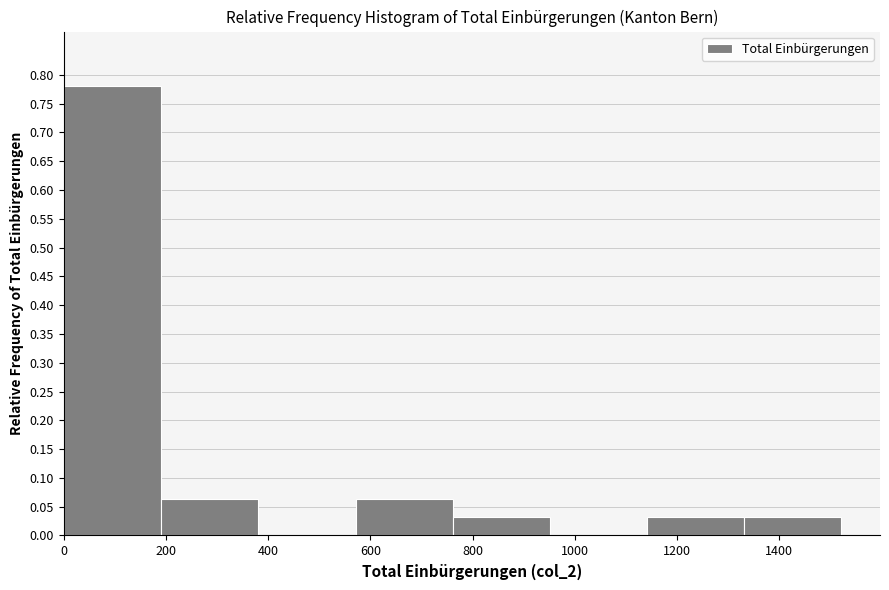

What is the height of the bar covering 1140 to 1340 on the x-axis? Neither the bar edges nor the heights are printed on the chart, so give them approximately, as read against the axes.

0.030